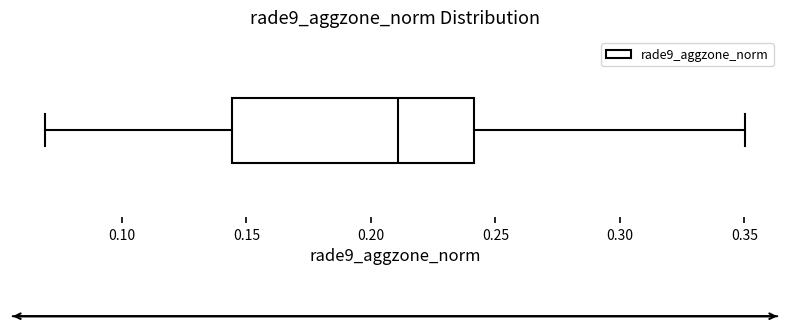

Read this box plot against the x-axis: the position of the median line, the range covered by the box, and the ends of both whiskers. The values are not printed on the chart, so give them approximately, as read against the axis.

median 0.210, box 0.145 to 0.240, whiskers 0.070 to 0.350